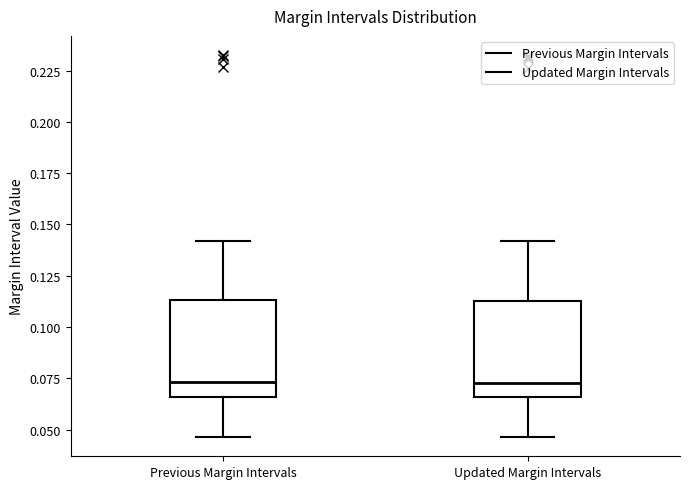

Reading left to right, read every box against the y-axis: the position of its median line, the range the box covers, and the ends of its whiskers. The values are not printed on the chart, so give them approximately, as read against the axis.

Previous Margin Intervals: median 0.075, box 0.065 to 0.115, whiskers 0.045 to 0.140
Updated Margin Intervals: median 0.075, box 0.065 to 0.115, whiskers 0.045 to 0.140